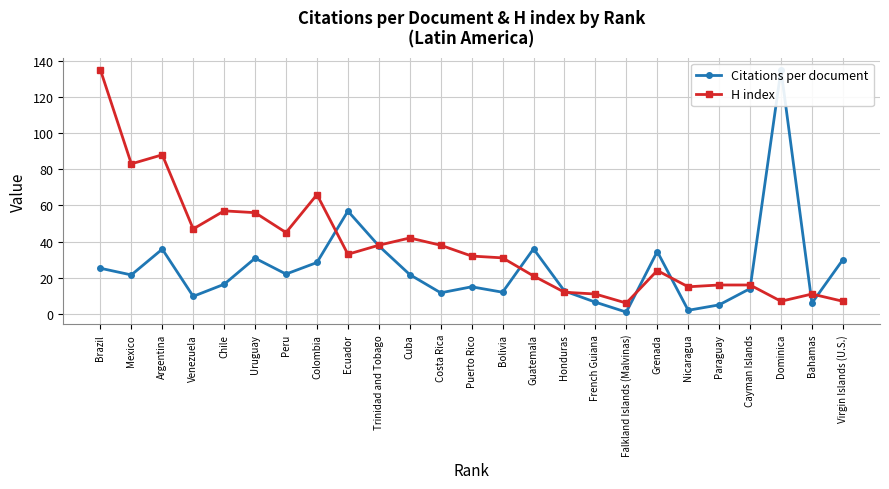

Where does the Citations per document series first go above 21?

Brazil